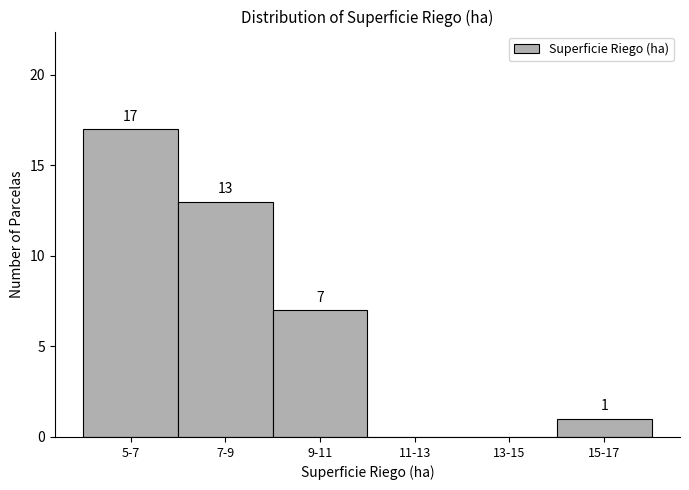

Reading left to right, transcribe all the data shown in this chart.

5-7=17	7-9=13	9-11=7	11-13=0	13-15=0	15-17=1